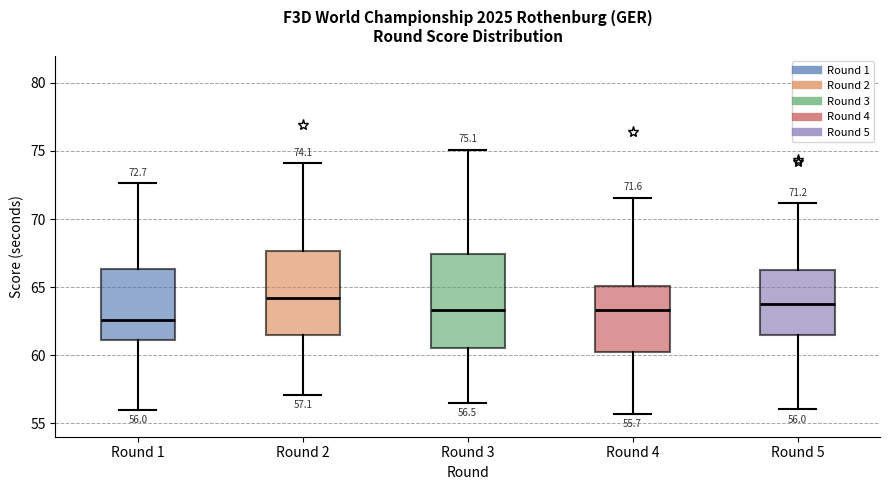

Comparing the boxes themselves (not the whiskers), which one is the tallest?

Round 3